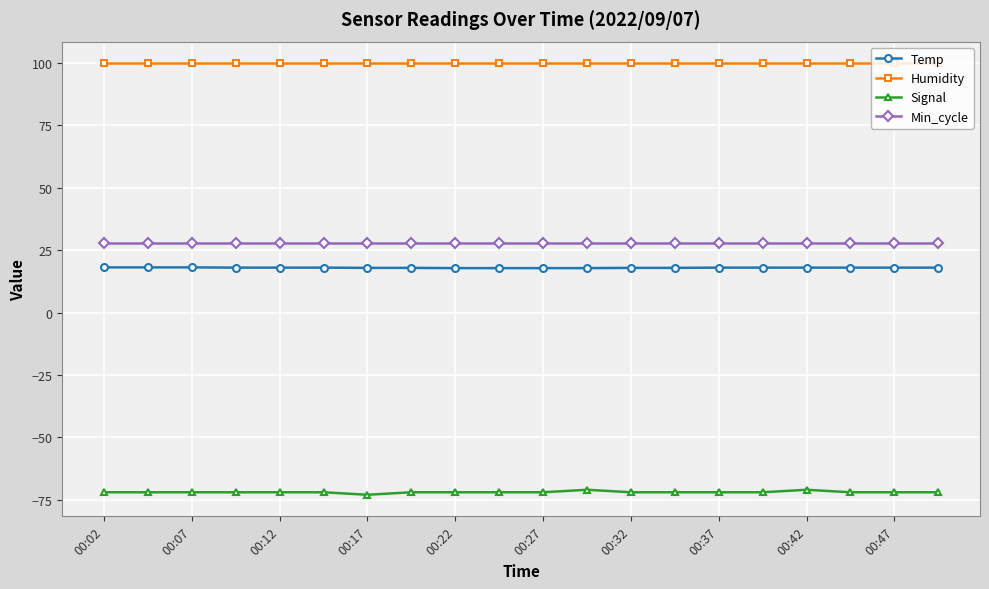

Which series has the largest total across all categories?

Humidity